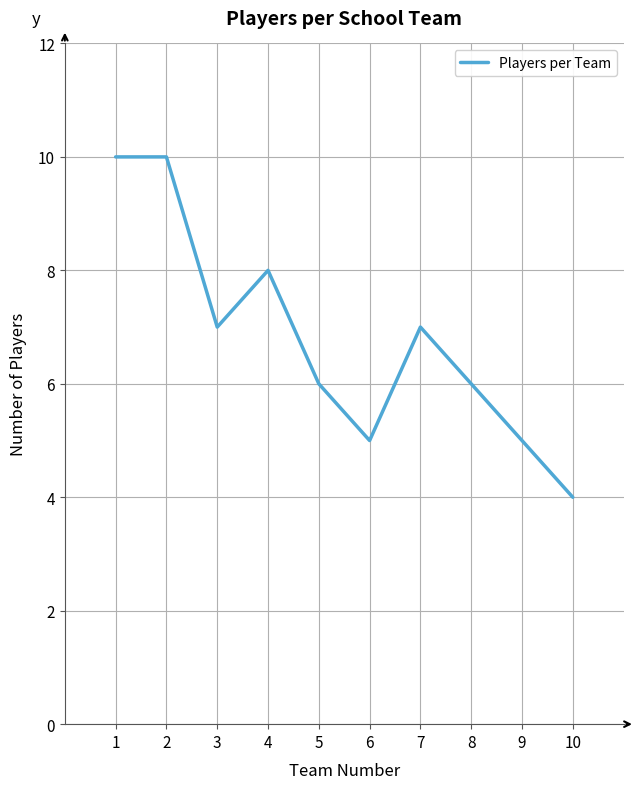

True or false: the data shows 18 at 2.

False